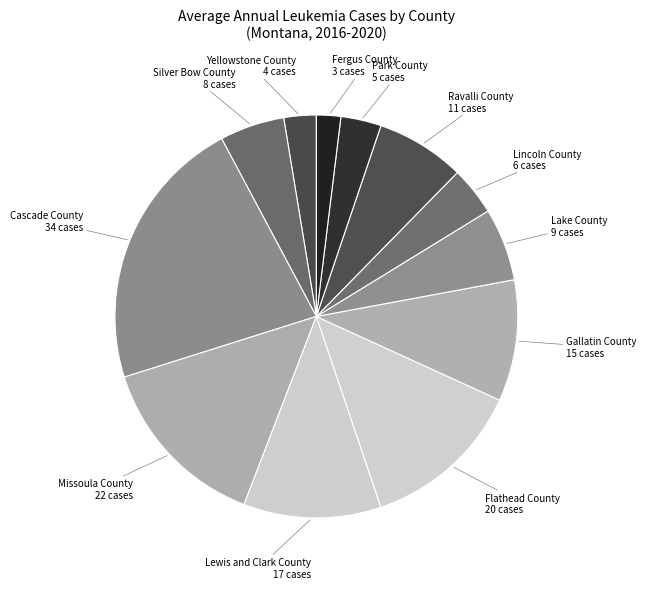

Combined, do Gallatin County and Lewis and Clark County account for over 50%?

No